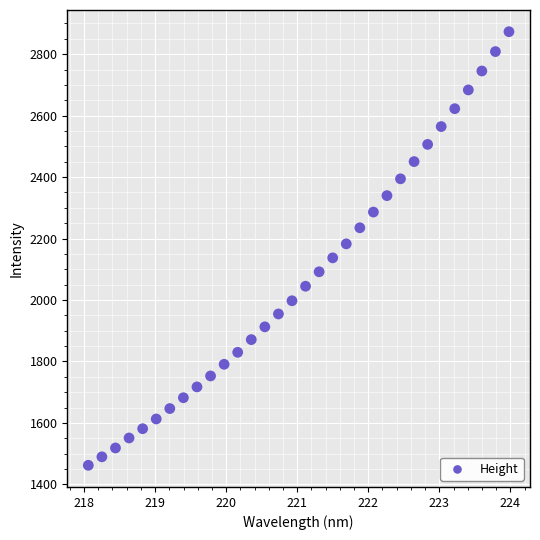

What is the range of X values (max minus min)?

5.9